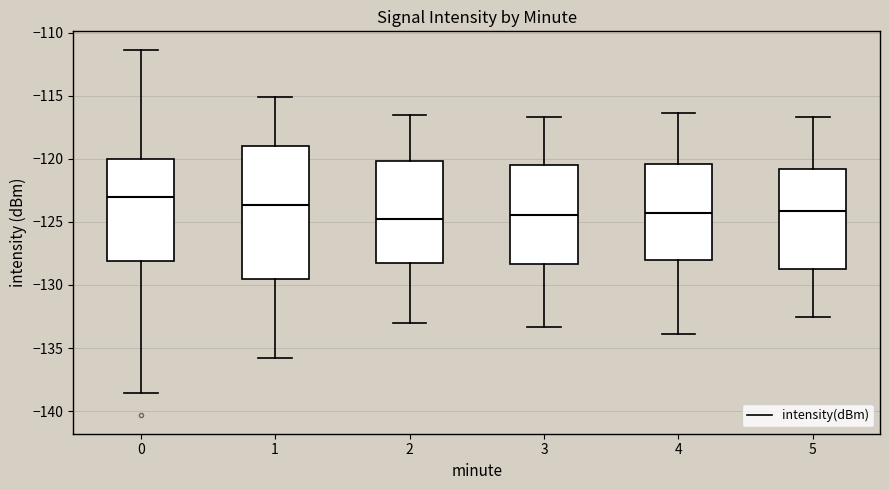

Which box is the tallest, from its lower edge to its upper edge?

1